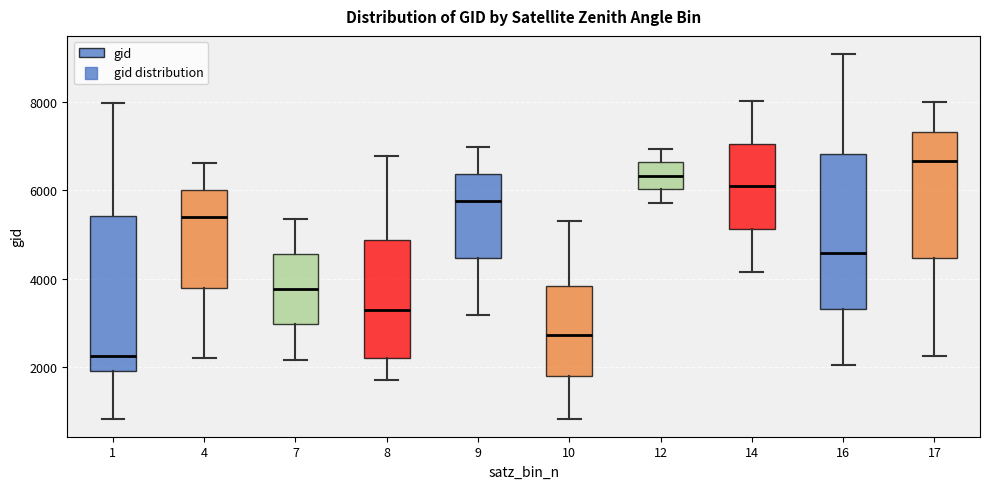

Which box has the lowest median line?

1